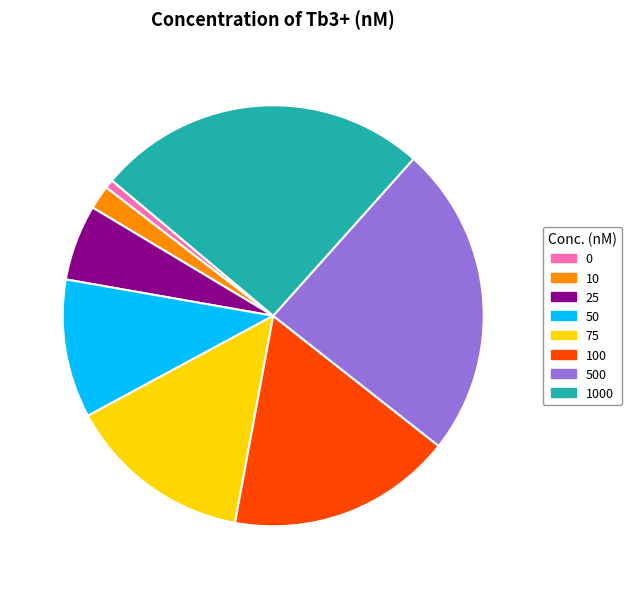

How many segments does this pie chart have?

8